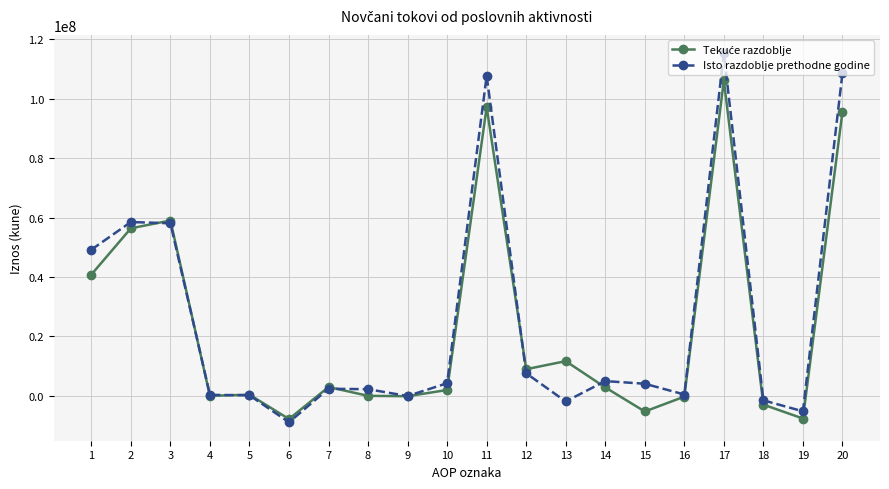

Does the chart display data point markers on the line(s)?

Yes